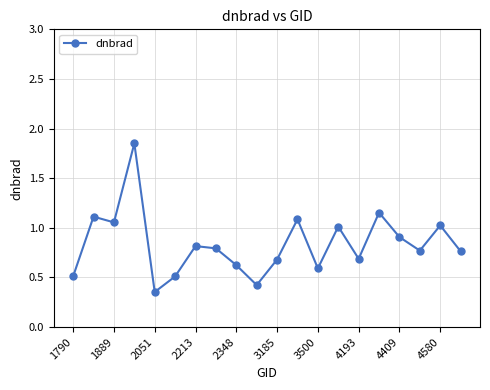

What is the difference between the maximum and minimum values?

1.5